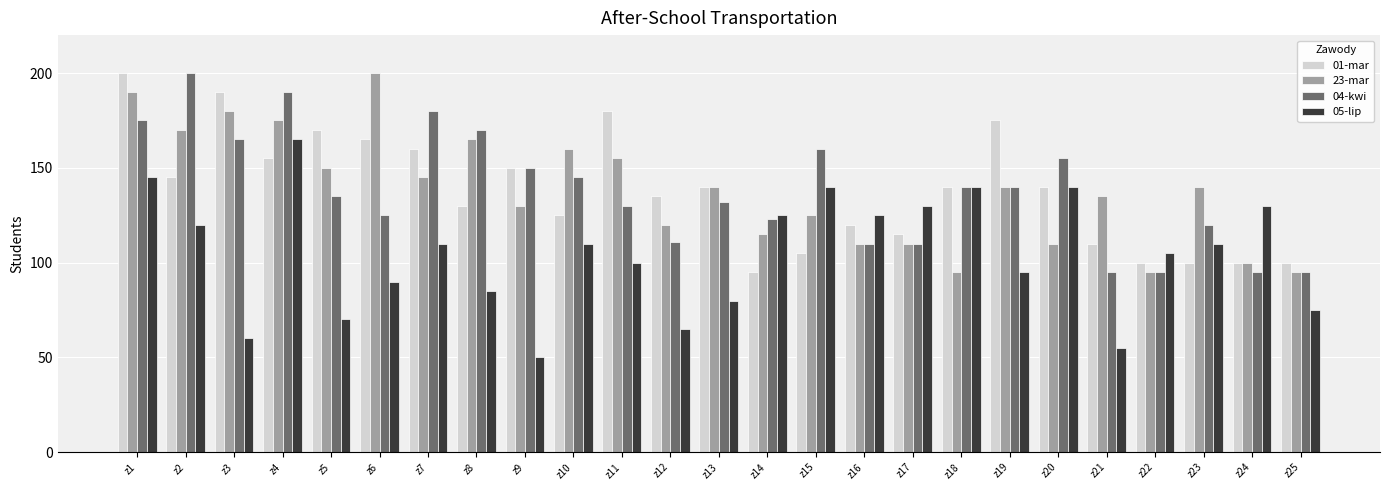

What is the lowest value of the 01-mar series?

95